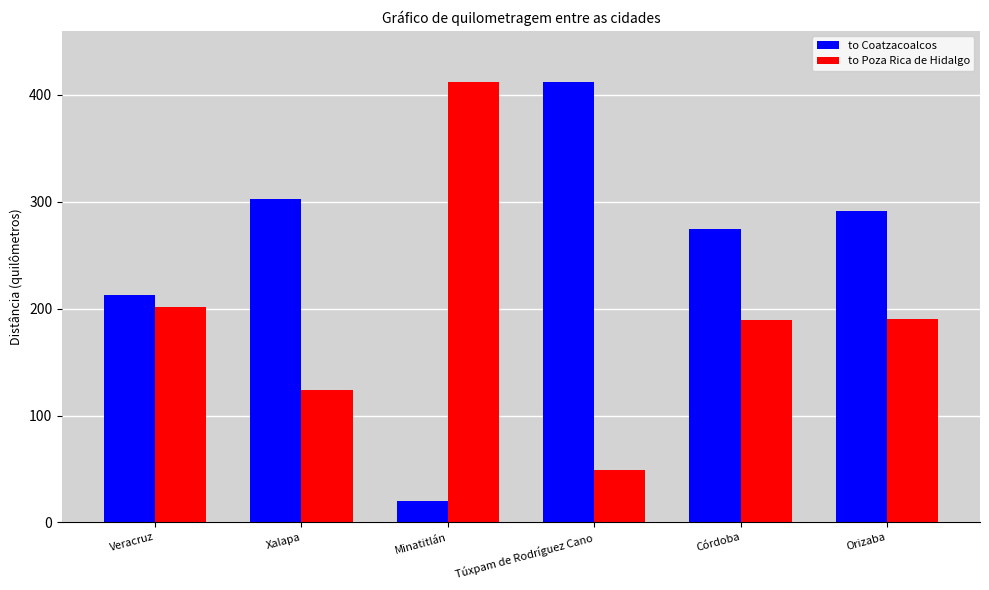

True or false: to Poza Rica de Hidalgo has a value of 243 at Minatitlán.

False